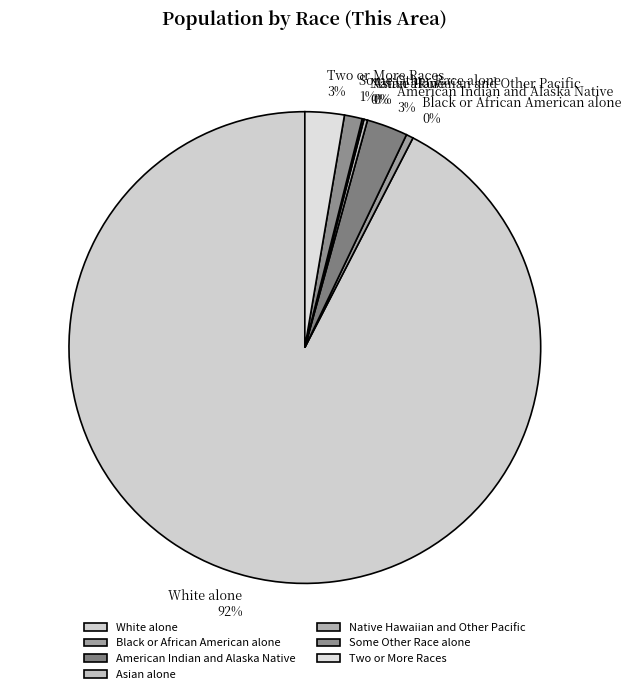

To the nearest percent, what is the combined percentage of Black or African American alone and Two or More Races?

3%